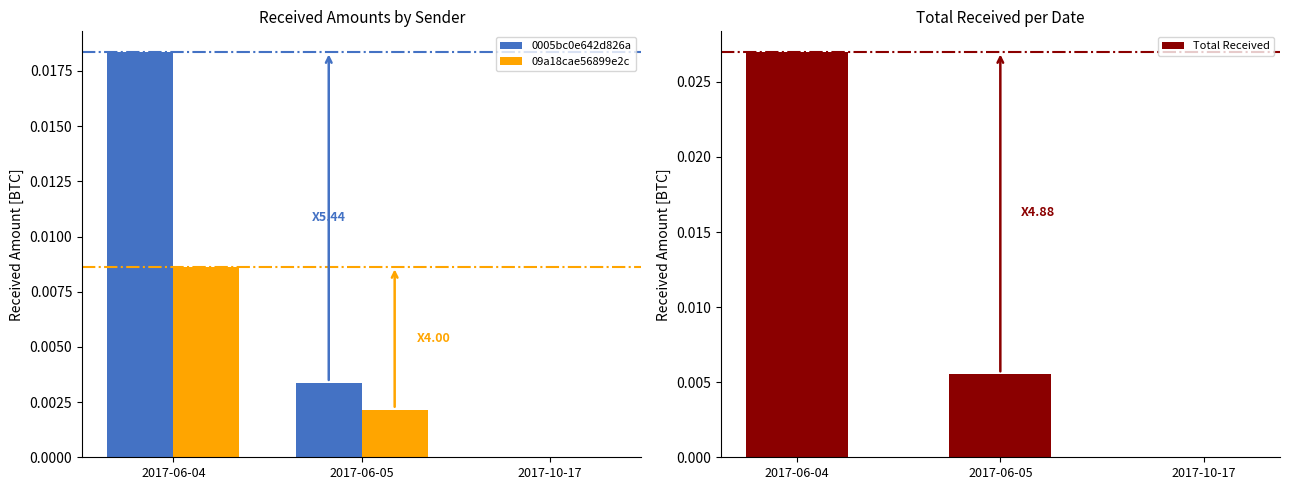

Is it true that 09a18cae56899e2c equals 0.0 at 2017-10-17?

True